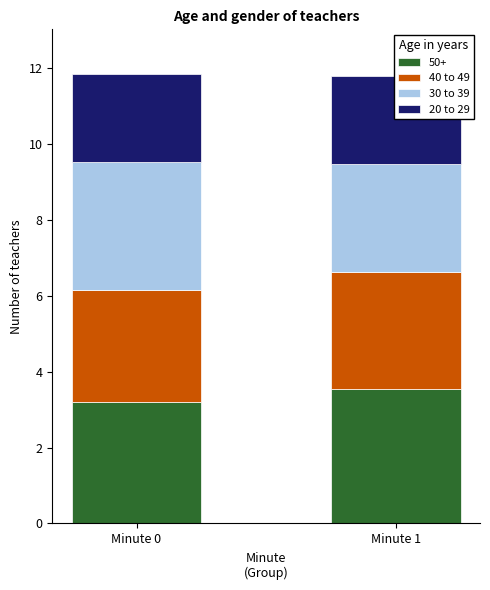

Which series has the largest total across all categories?

30 to 39